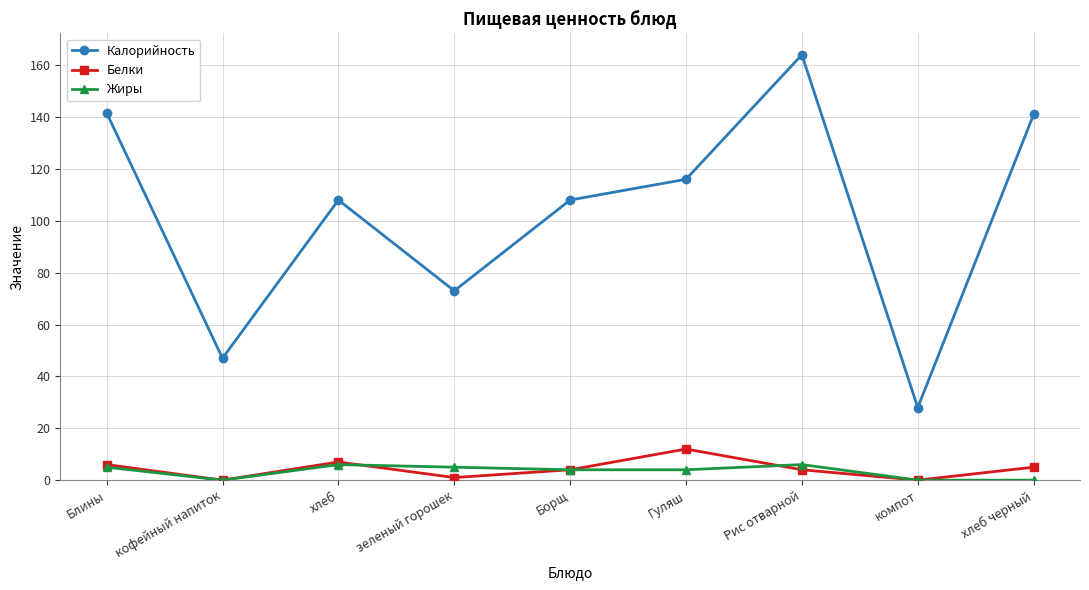

How many Жиры values are between 0 and 5?

7